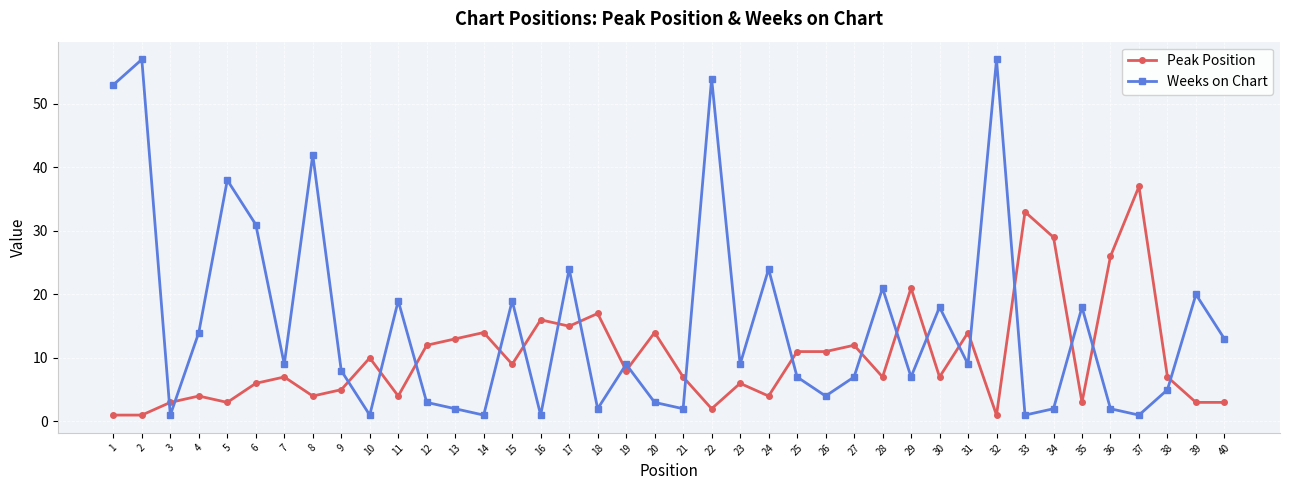

Which series has the largest total across all categories?

Weeks on Chart